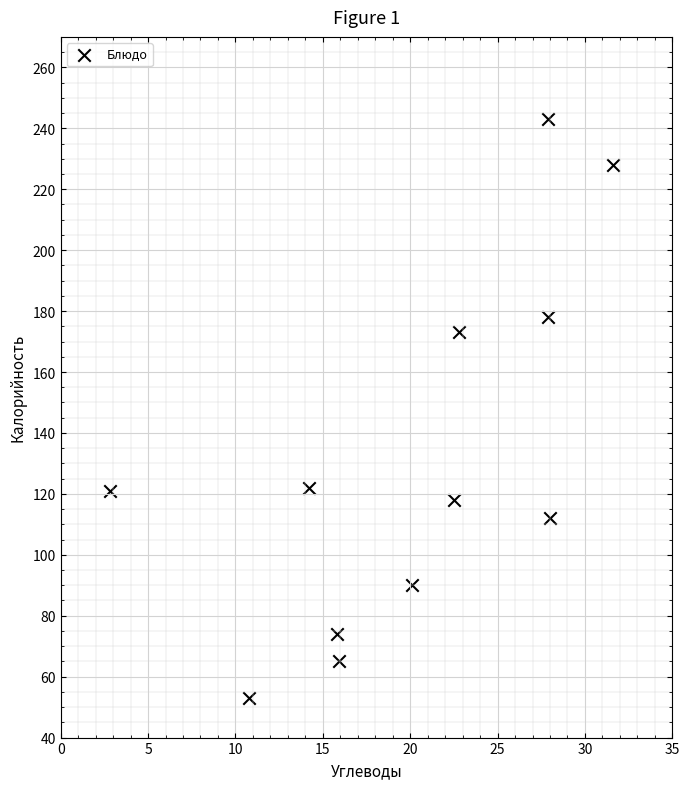

What is the average Y value?

131